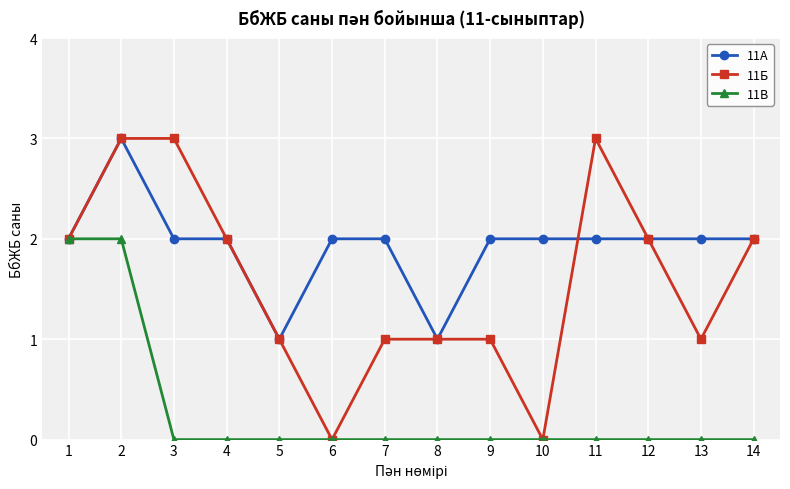

True or false: 11А has a value of 0 at 5.

False